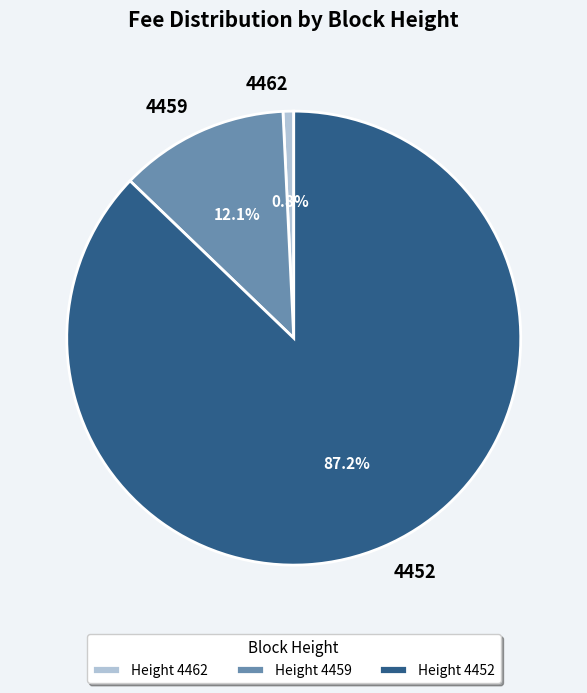

To the nearest percent, what percentage of the pie is 4462?

1%